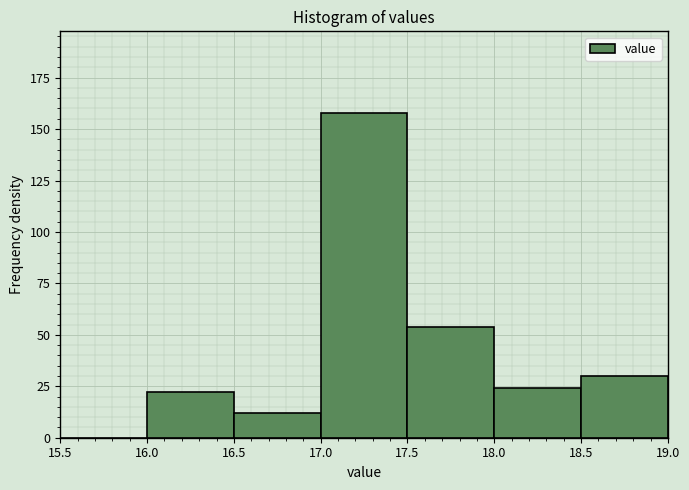

What is the height of the bar covering 18.0 to 18.5 on the x-axis? The values are not printed on the chart, so give them approximately, as read against the axis.

25